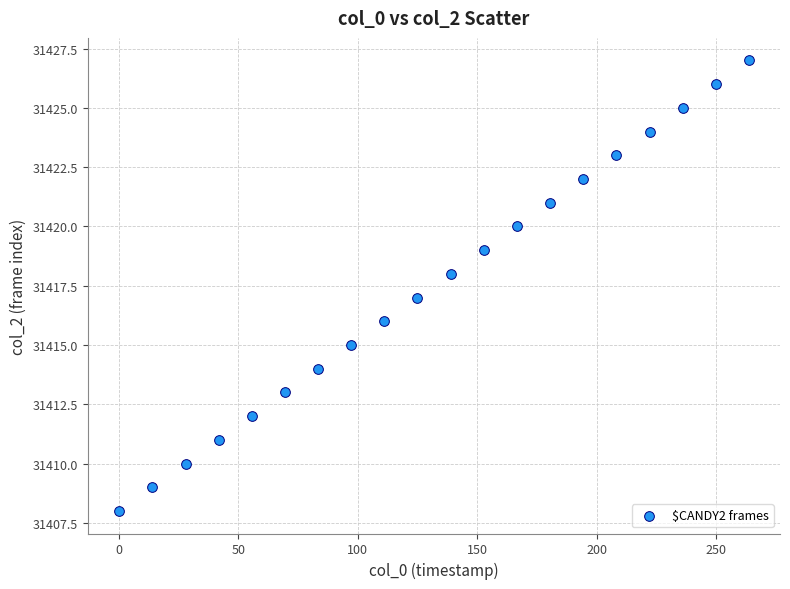

What is the range of Y values (max minus min)?

19